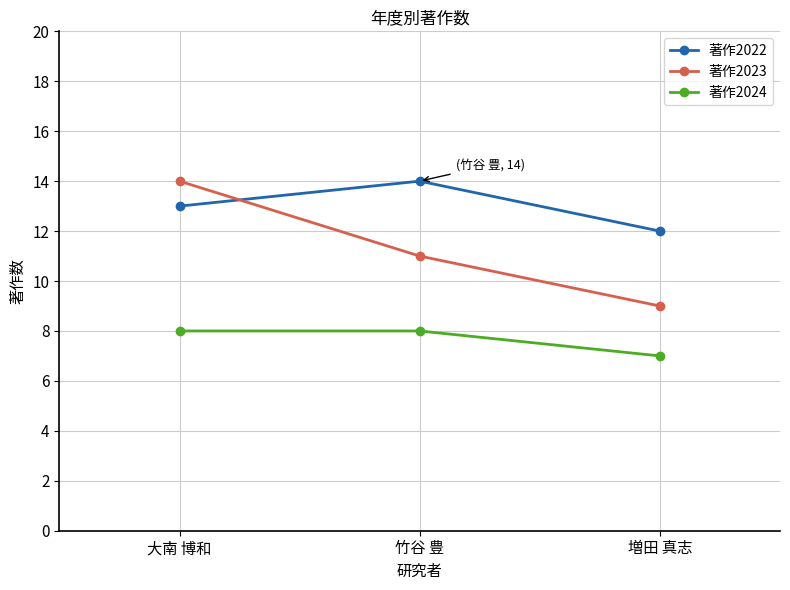

List the series in order of their overall mean, lowest first.

著作2024, 著作2023, 著作2022